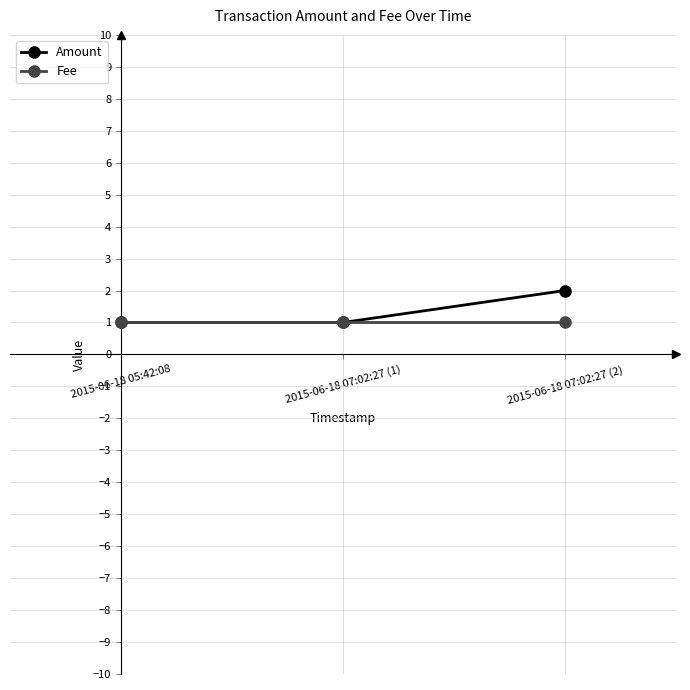

What is the total value across all series at 2015-06-18 05:42:08?

2